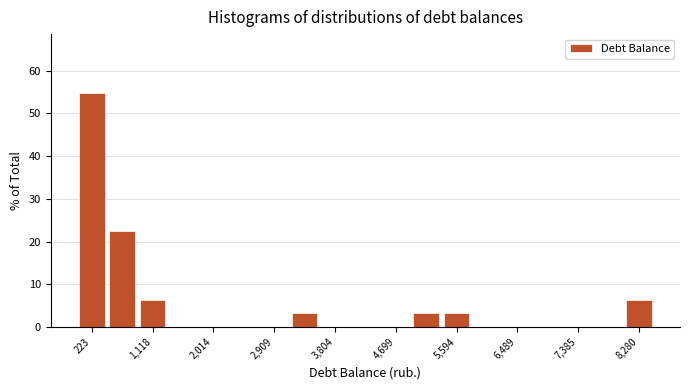

Over which range of the x-axis is the bar tallest?

0 to 400